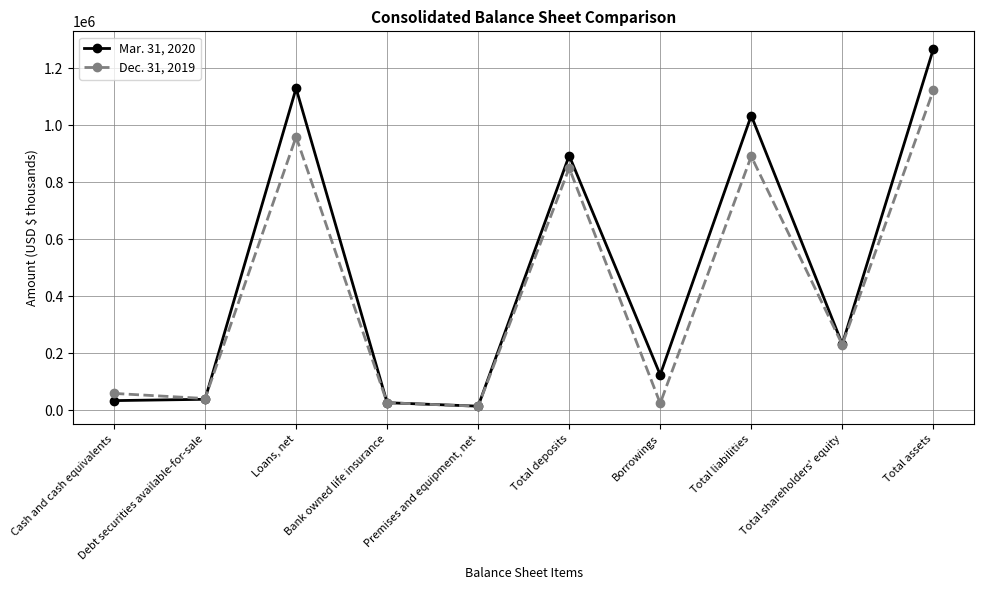

What is the greatest value displayed?

1266555